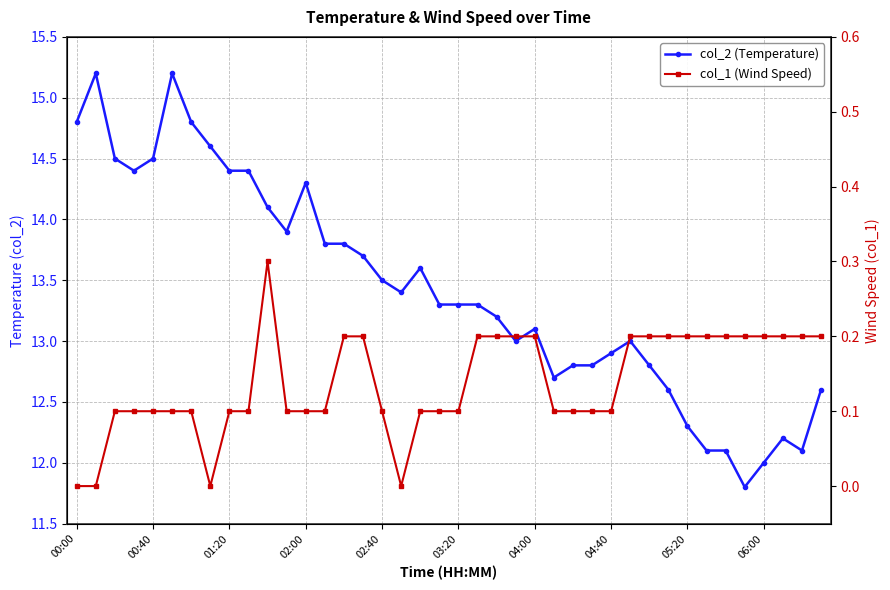

How many interior local peaks does the col_1 (Wind Speed) series have?

1